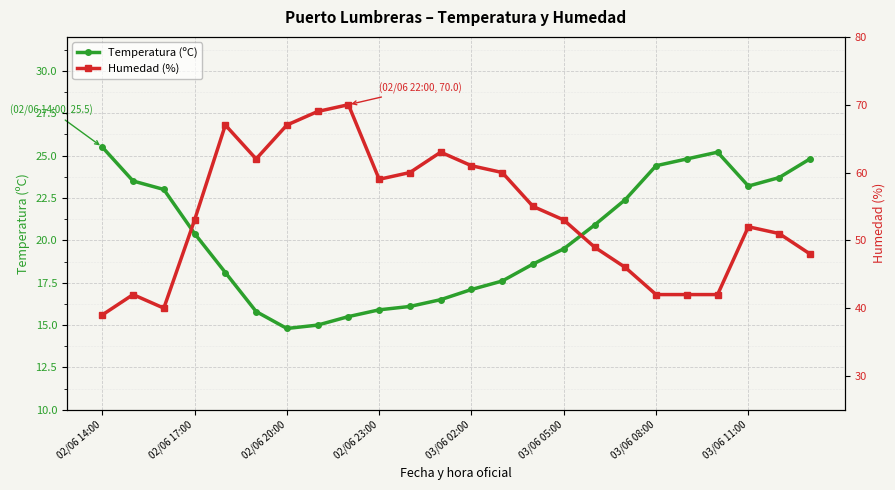

Where does the Temperatura (ºC) series first go above 20?

02/06 14:00